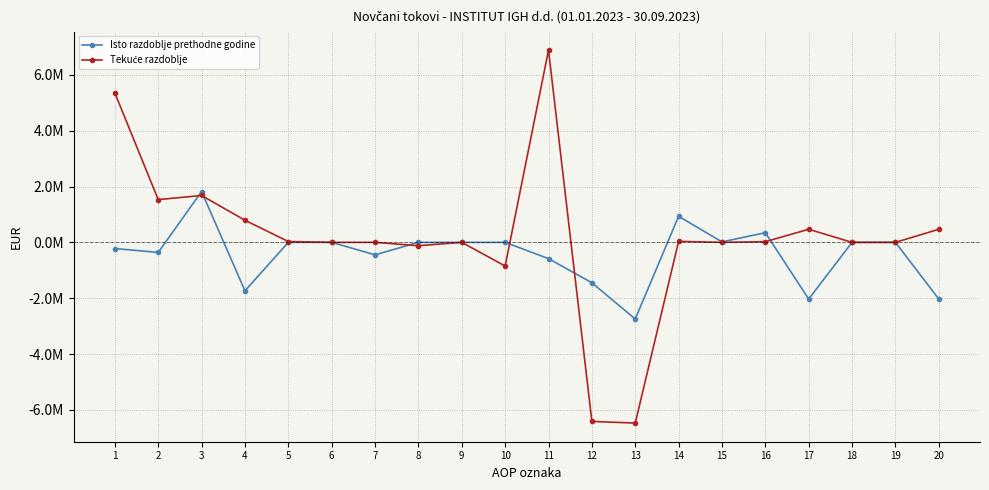

The value of Isto razdoblje prethodne godine at 13 is -2745057. True or false?

True